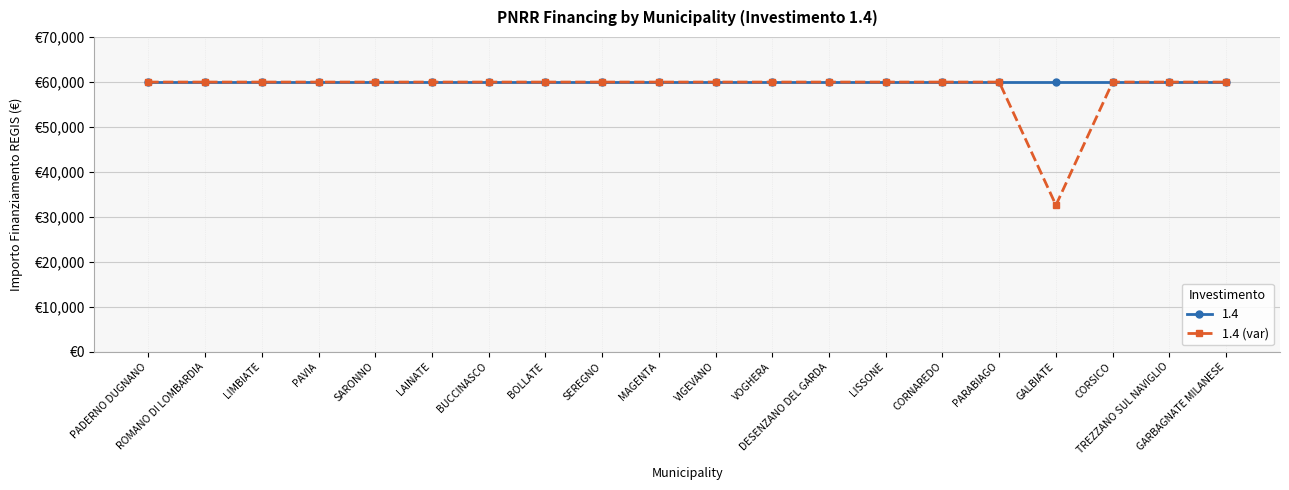

Which category has the highest value across all series?

PADERNO DUGNANO